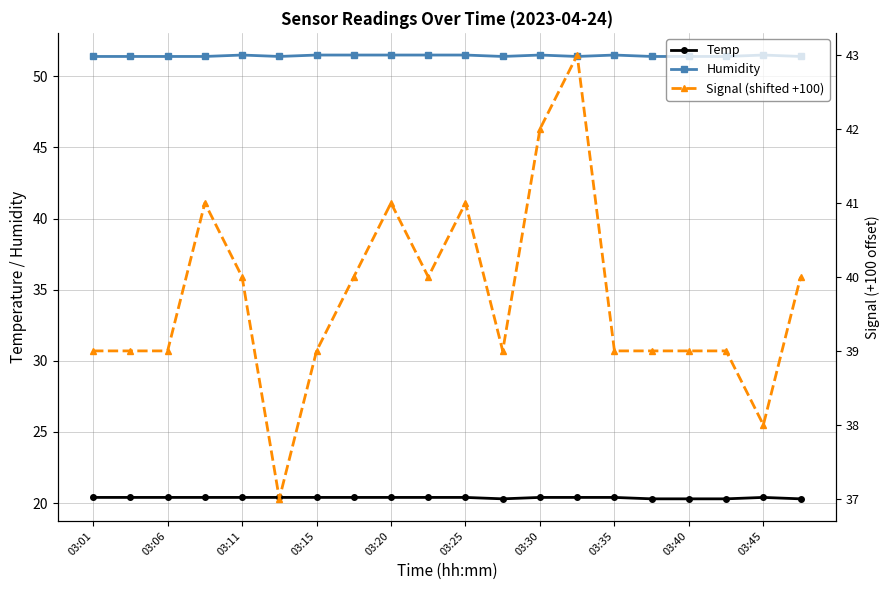

Is this an area chart (filled region under the line)?

No